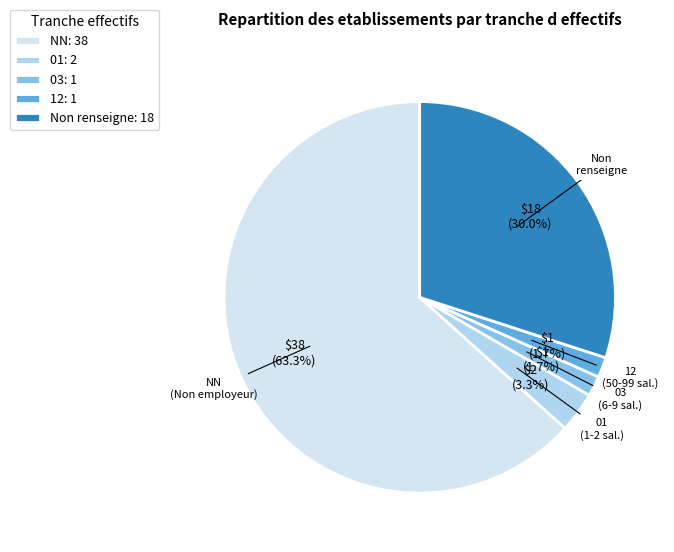

Which slice is the largest?

NN: 38